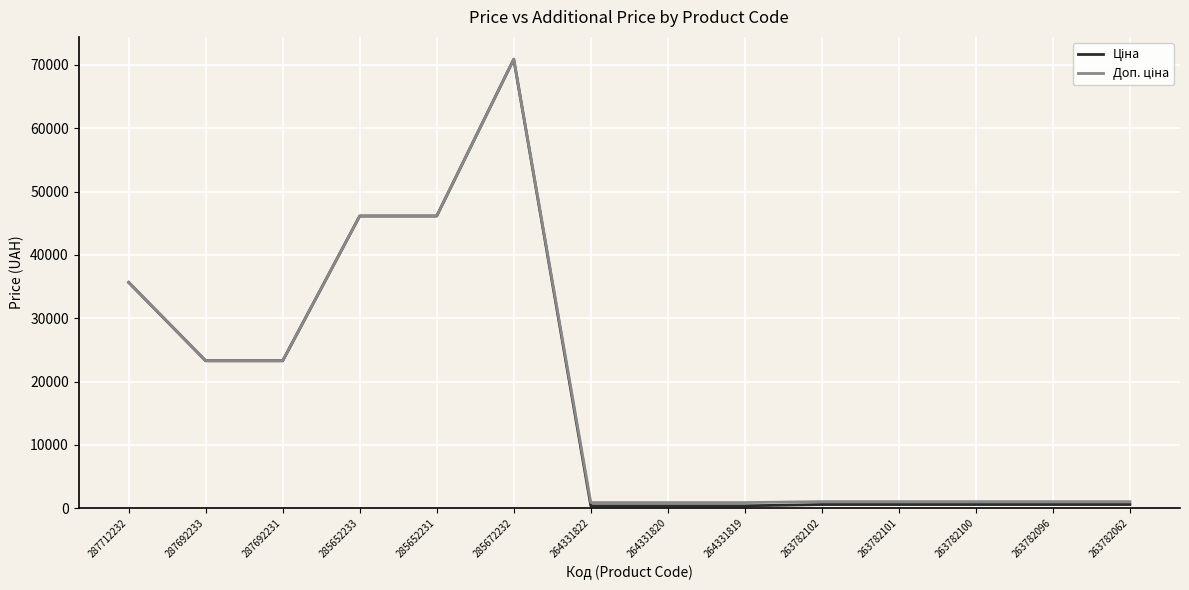

At which category is the sum across all series the highest?

285672232